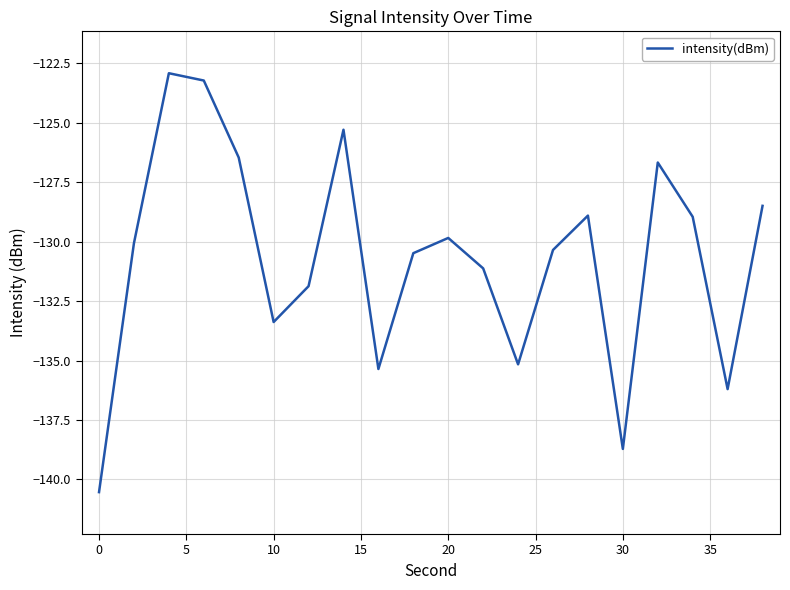

What is the difference between the maximum and minimum values?

17.6